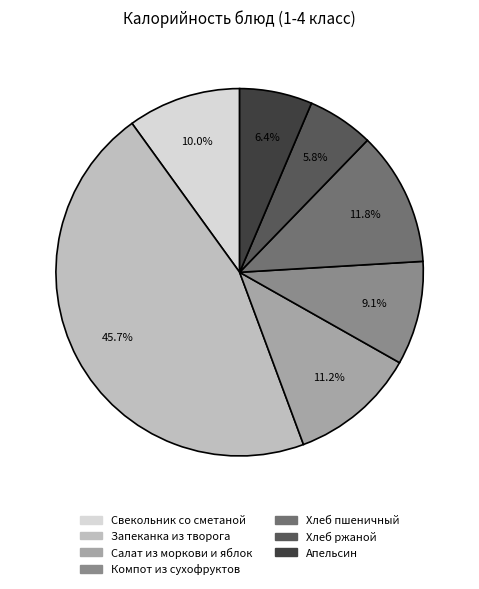

To the nearest percent, what is the difference between the Хлеб пшеничный and Апельсин slice percentages?

5%